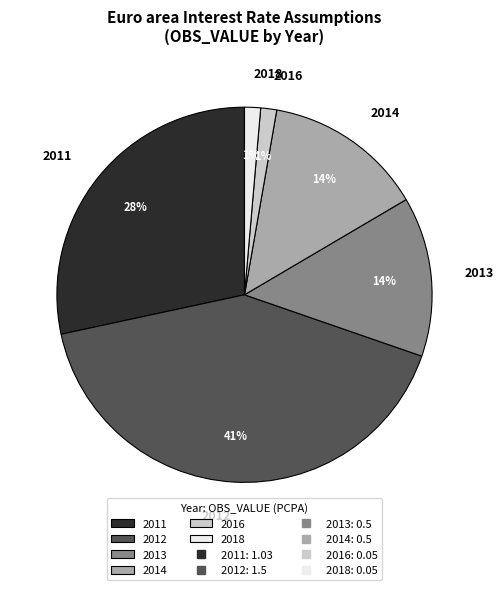

To the nearest percent, what portion does 2011 represent?

28%